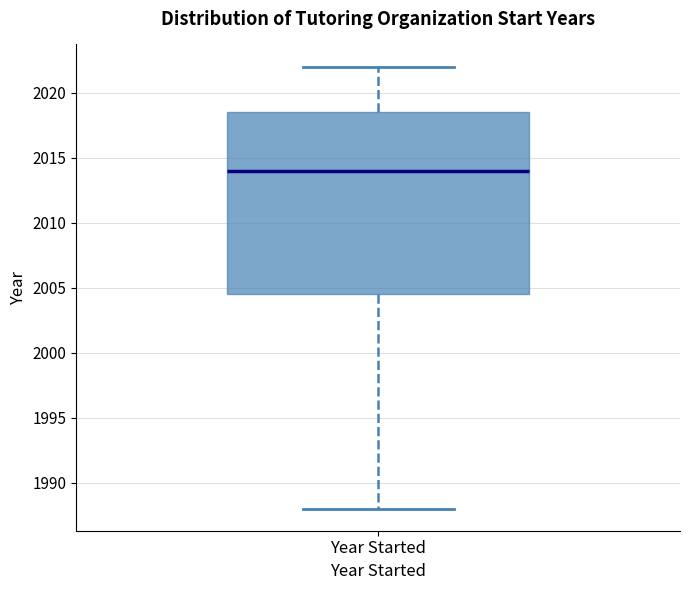

Transcribe this box plot: give where the median line is, the range the box spans, and where the two whiskers end, as read against the y-axis. The values are not printed on the chart, so give them approximately, as read against the axis.

median 2014.0, box 2004.5 to 2018.5, whiskers 1988.0 to 2022.0